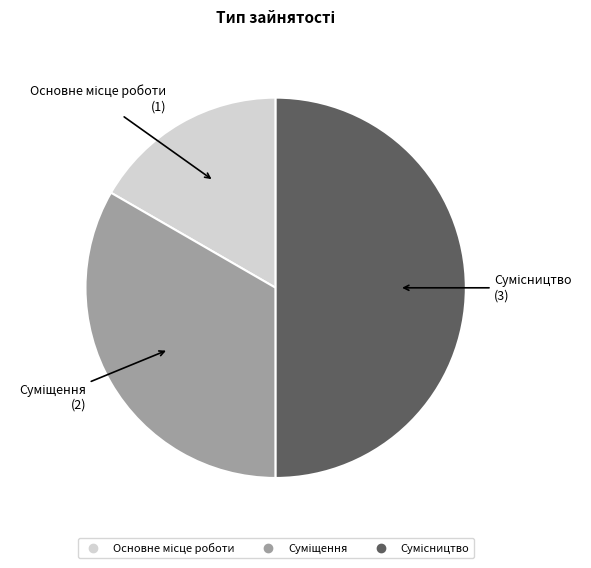

Count the number of slices in the pie.

3